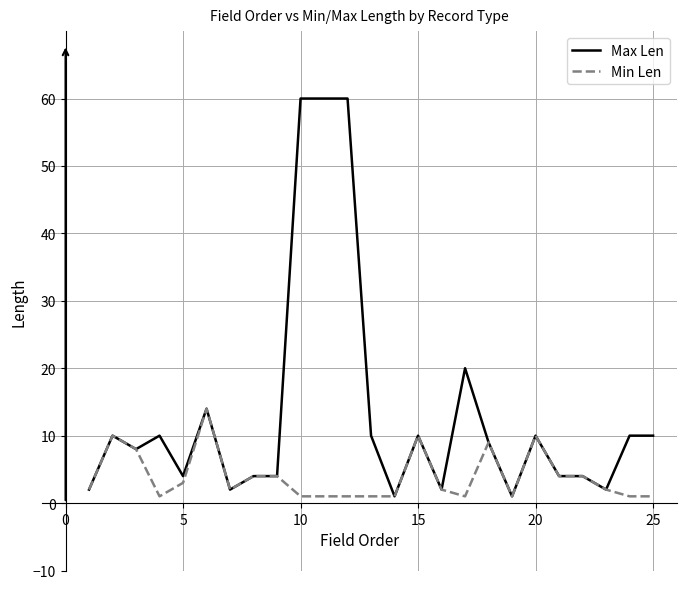

What is the greatest value displayed?

60